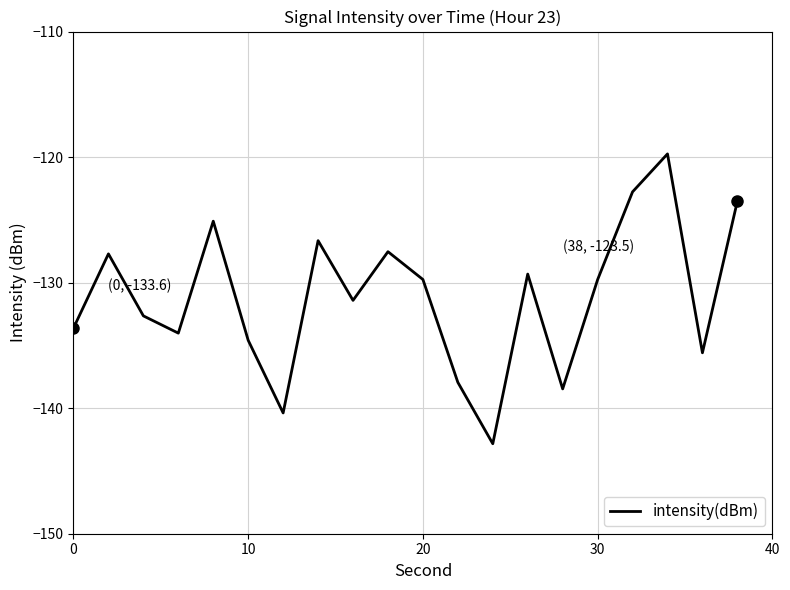

What is the greatest value displayed?

-119.7